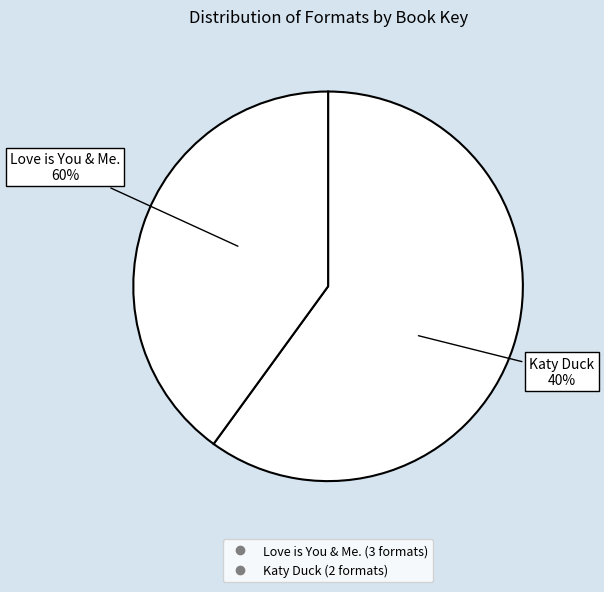

True or false: 9781442436077 accounts for 39% of the total.

False